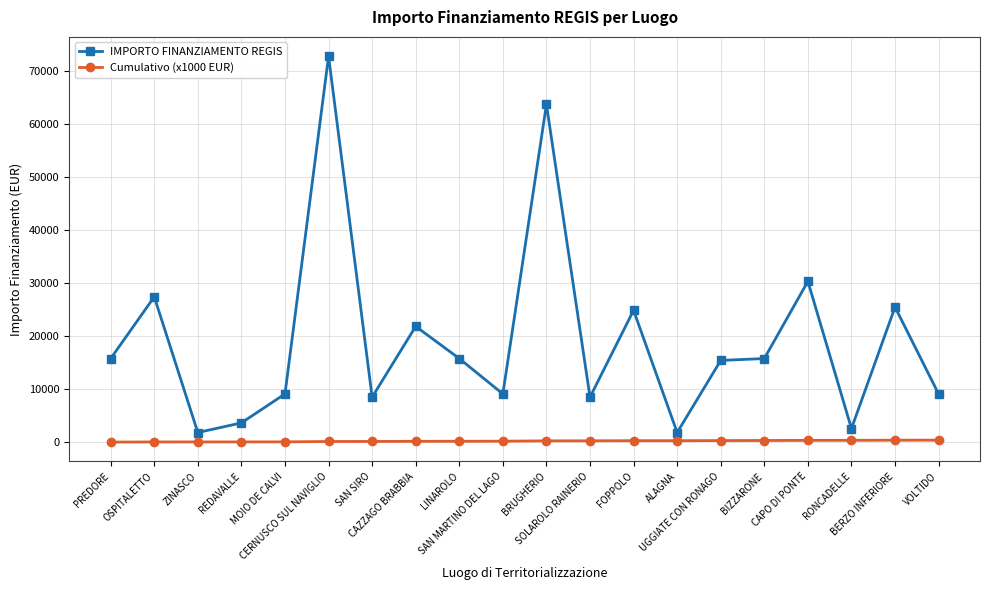

List the series in order of their overall mean, lowest first.

Cumulativo (x1000 EUR), IMPORTO FINANZIAMENTO REGIS